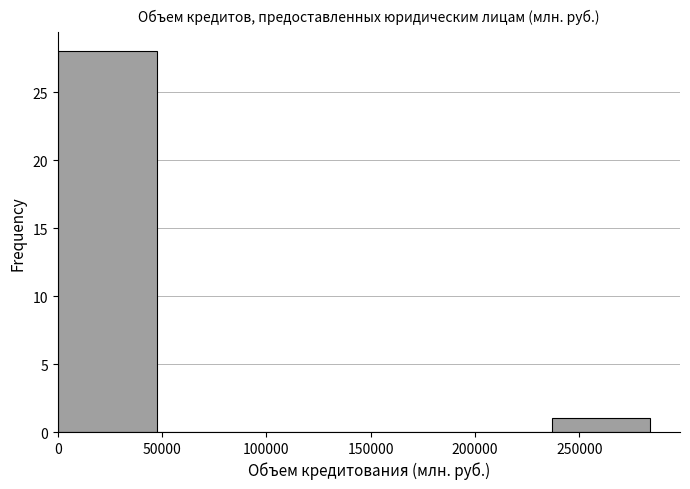

Reading left to right, list every bar in this chart as the range it spans on the x-axis followed by its height. Neither the bar edges nor the heights are printed on the chart, so give them approximately, as read against the axes.

0 to 45000: 28
45000 to 95000: 0
95000 to 140000: 0
140000 to 190000: 0
190000 to 235000: 0
235000 to 285000: 1